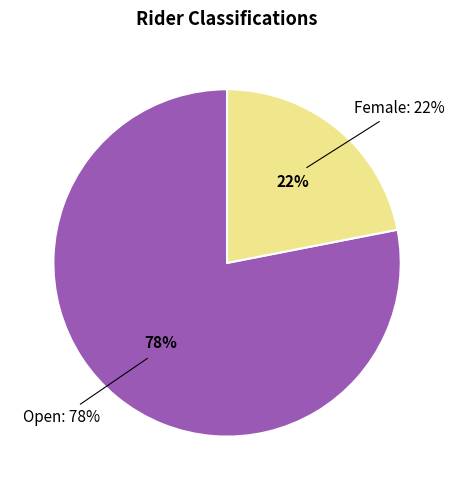

True or false: Open accounts for 78% of the total.

True